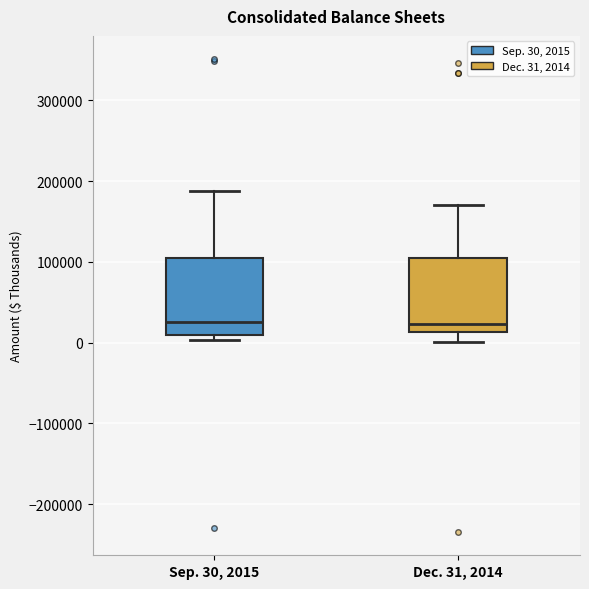

Where is the lower edge of the box for Dec. 31, 2014 on the y-axis? The values are not printed on the chart, so give them approximately, as read against the axis.

10000